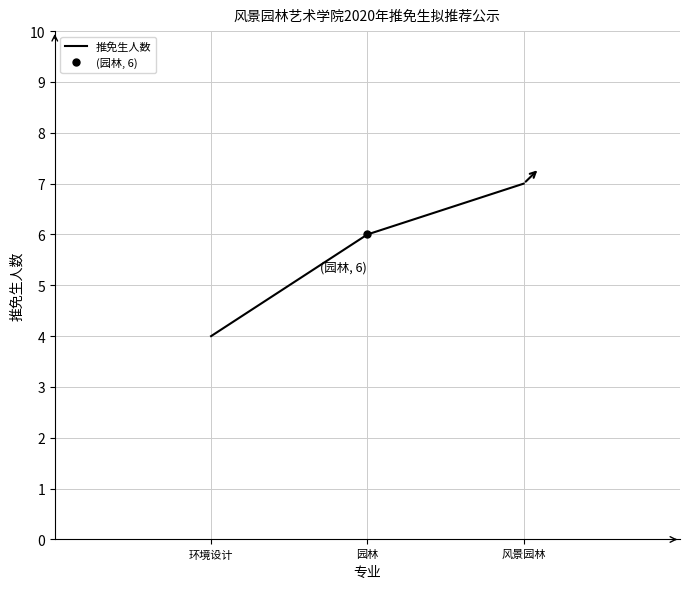

At which label does the data first exceed 6?

风景园林